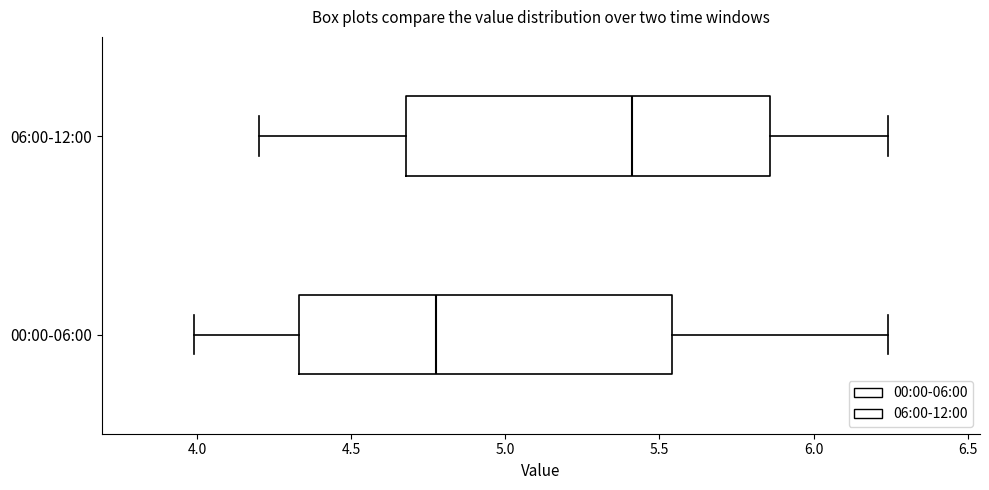

Reading bottom to top, read every box against the x-axis: the position of its median line, the range the box covers, and the ends of its whiskers. The values are not printed on the chart, so give them approximately, as read against the axis.

00:00-06:00: median 4.80, box 4.35 to 5.55, whiskers 4.00 to 6.25
06:00-12:00: median 5.40, box 4.70 to 5.85, whiskers 4.20 to 6.25